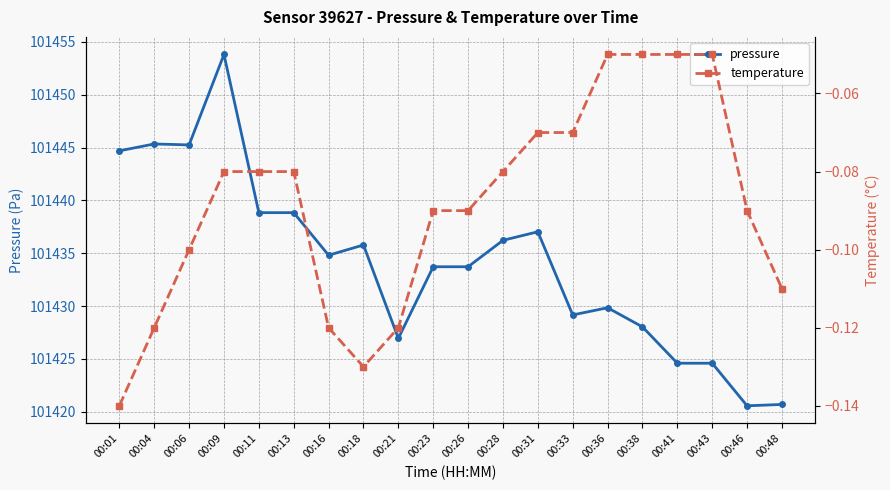

What is the difference between the second highest and second lowest values in the temperature series?

0.1